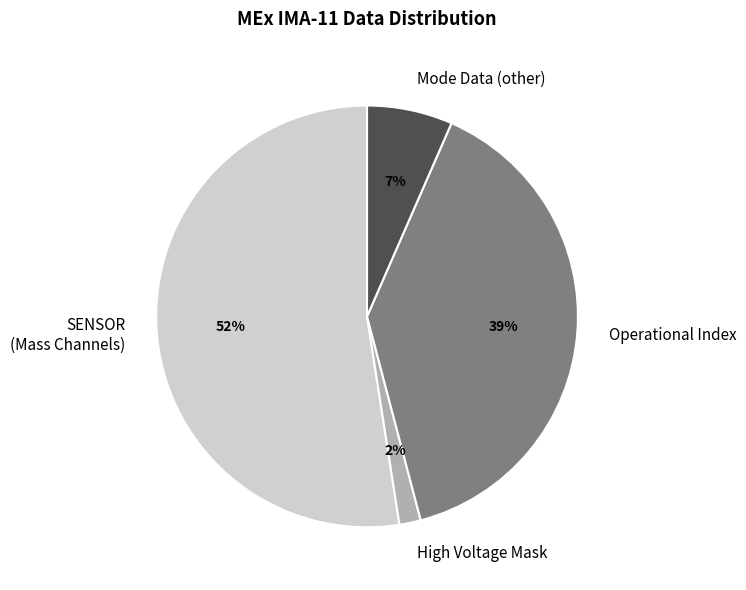

Which slice is the largest?

SENSOR (Mass Channels)